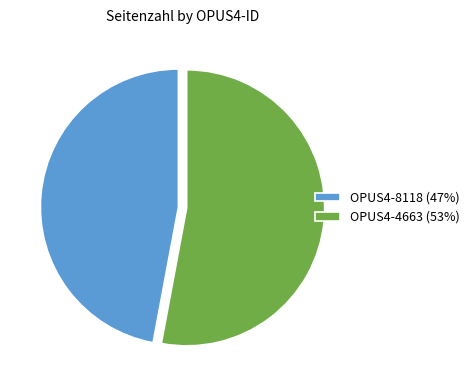

Is the sum of OPUS4-8118 (47%) and OPUS4-4663 (53%) greater than half?

Yes